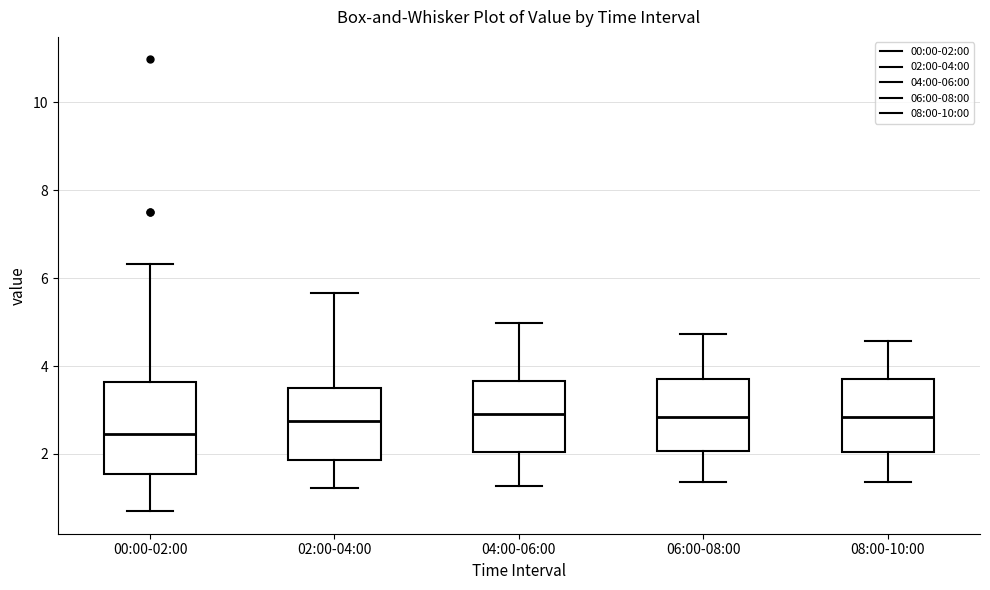

Which box's median line is the lowest?

00:00-02:00